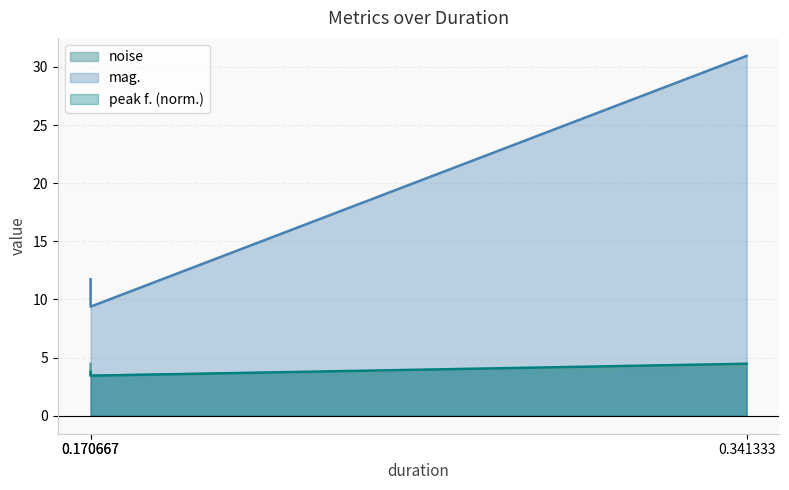

Reading left to right, extract all data points from this chart.

noise: 4.5	3.4	4.3
peak f.: 3.8	3.4	4.5
mag.: 11.7	9.4	30.9